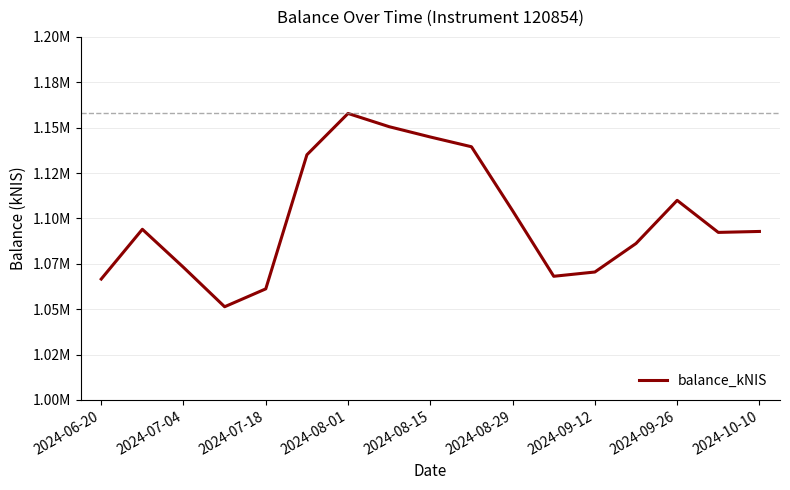

Which label corresponds to the largest value in the chart?

2024-08-01